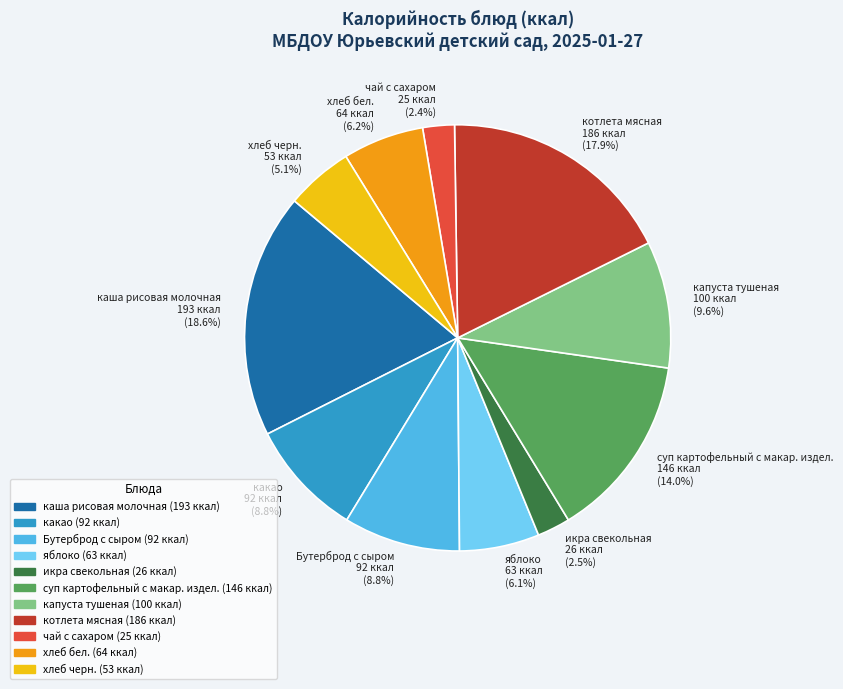

Approximately how many times larger is the value at Бутерброд с сыром compared to хлеб бел.?

1.4